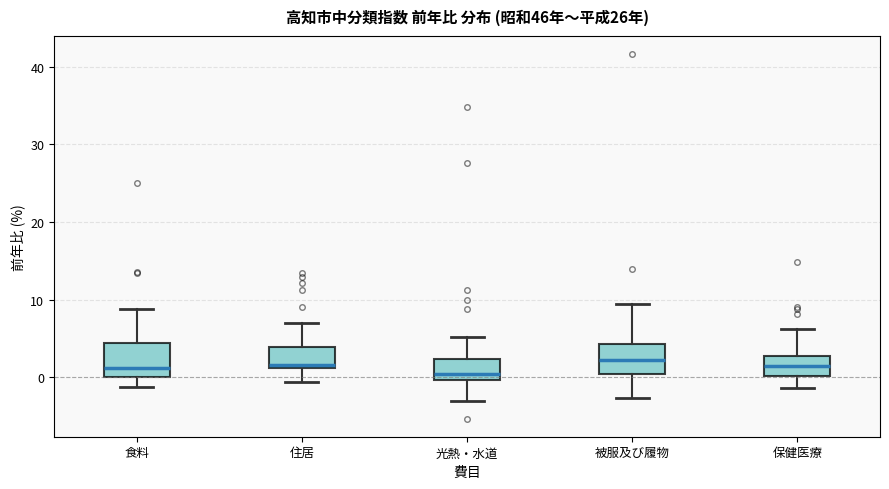

Reading left to right, read every box against the y-axis: the position of its median line, the range the box covers, and the ends of its whiskers. The values are not printed on the chart, so give them approximately, as read against the axis.

食料: median 1, box 0 to 4, whiskers -1 to 9
住居: median 2, box 1 to 4, whiskers -1 to 7
光熱・水道: median 0 (just above the box's lower edge), box 0 to 2, whiskers -3 to 5
被服及び履物: median 2, box 0 to 4, whiskers -3 to 10
保健医療: median 1, box 0 to 3, whiskers -1 to 6